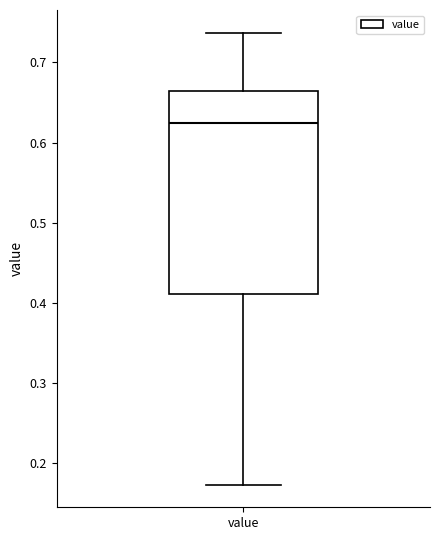

Read this box plot against the y-axis: the position of the median line, the range covered by the box, and the ends of both whiskers. The values are not printed on the chart, so give them approximately, as read against the axis.

median 0.63, box 0.41 to 0.66, whiskers 0.17 to 0.74